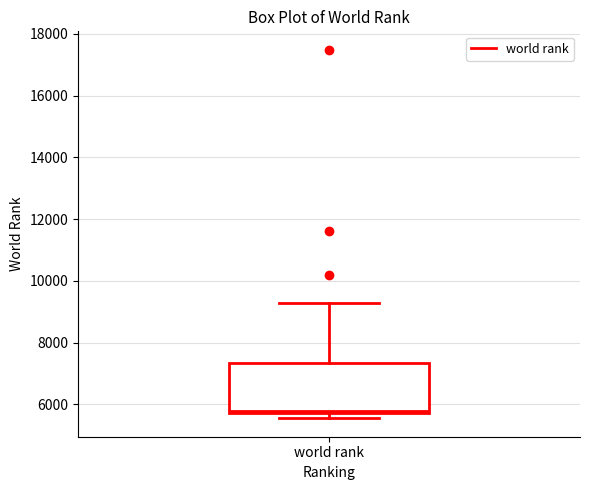

Read this box plot against the y-axis: the position of the median line, the range covered by the box, and the ends of both whiskers. The values are not printed on the chart, so give them approximately, as read against the axis.

median 5800 (just above the box's lower edge), box 5800 to 7400, whiskers 5600 to 9200